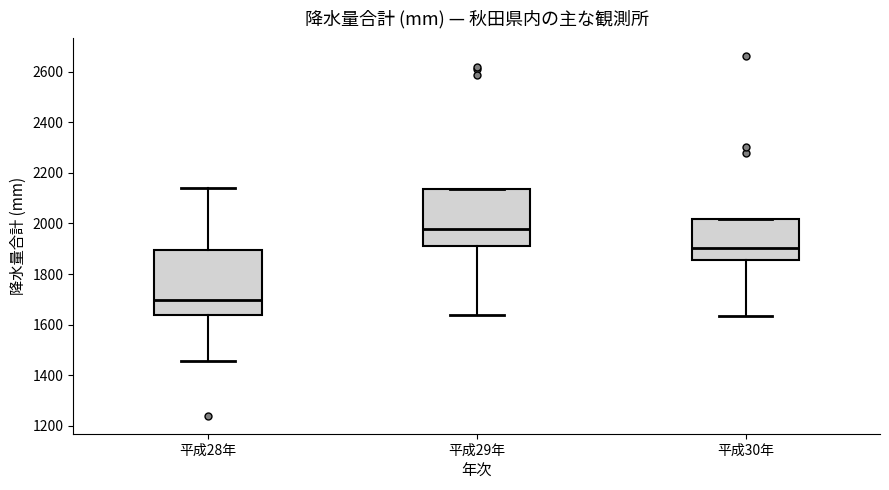

Reading left to right, read every box against the y-axis: the position of its median line, the range the box covers, and the ends of its whiskers. The values are not printed on the chart, so give them approximately, as read against the axis.

平成28年: median 1700, box 1640 to 1900, whiskers 1460 to 2140
平成29年: median 1980, box 1920 to 2140, whiskers 1640 to 2140
平成30年: median 1900, box 1860 to 2020, whiskers 1640 to 2020